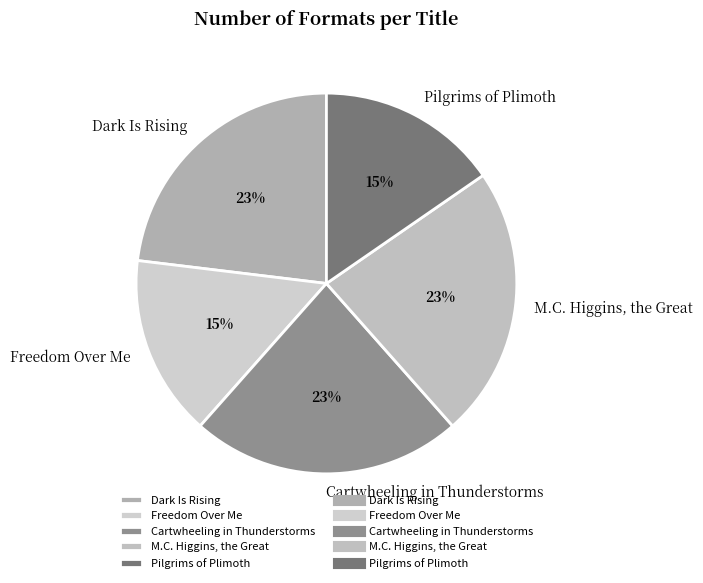

Do M.C. Higgins, the Great and Cartwheeling in Thunderstorms together represent more than half of the pie?

No